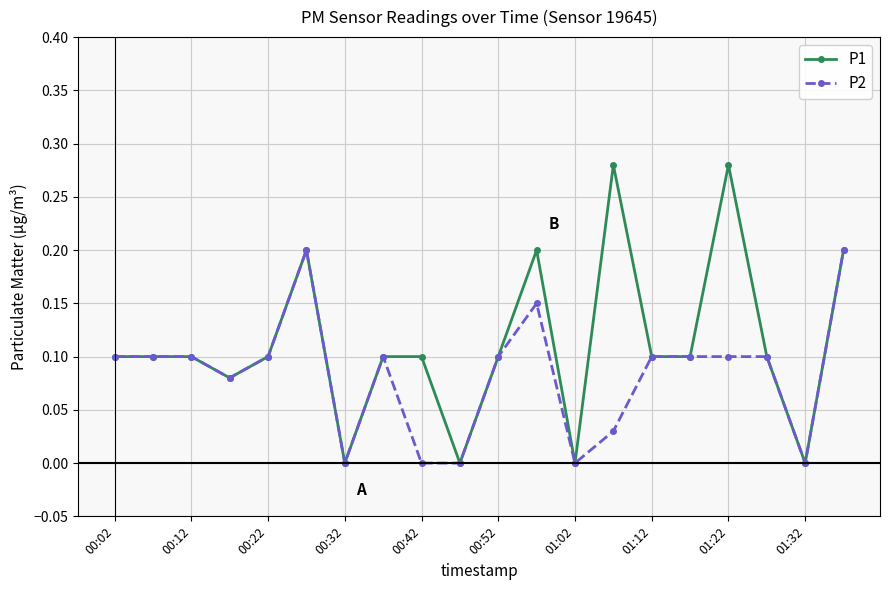

True or false: P1 has more than 0 points higher than both neighbors.

True